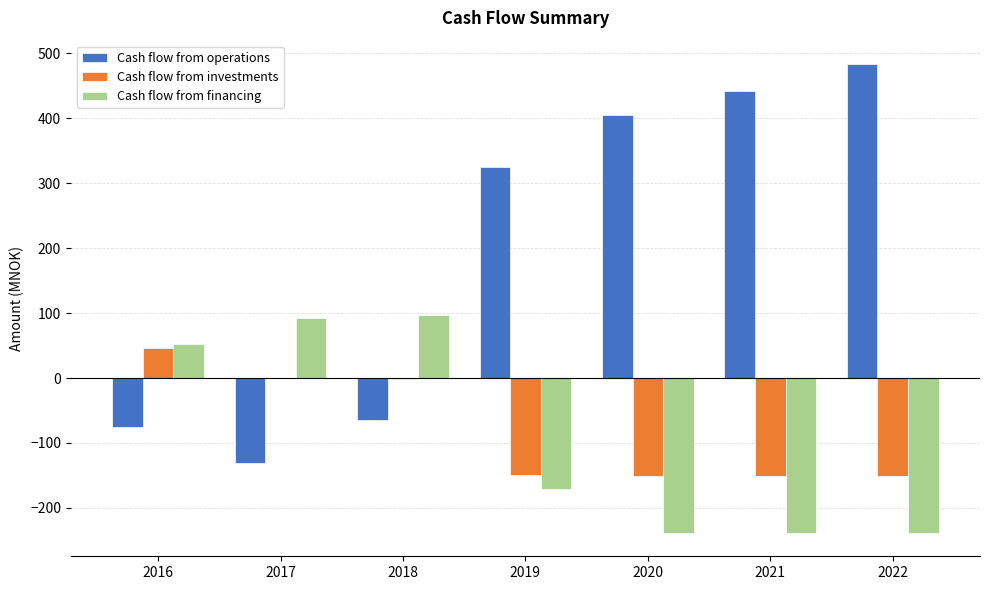

Which series has the largest total across all categories?

Cash flow from operations